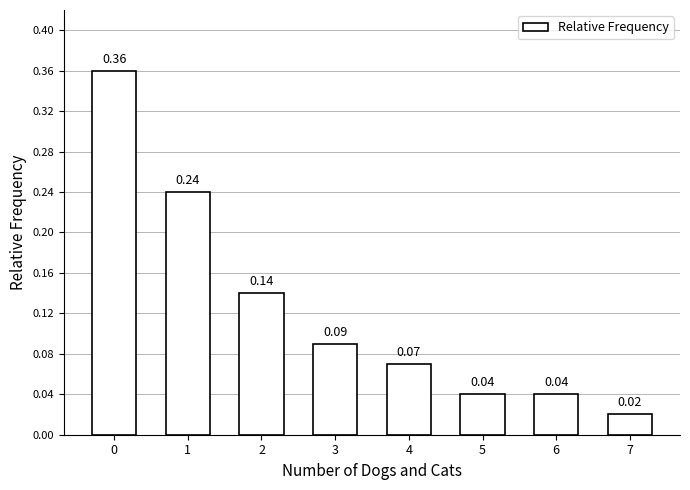

What is the sum of all values?

1.0